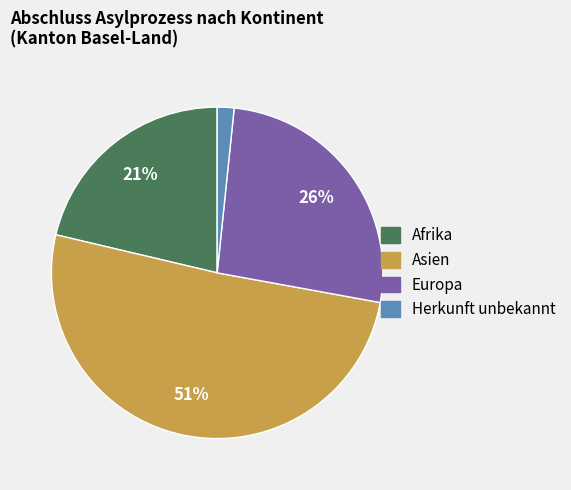

Which slice is the smallest?

Herkunft unbekannt